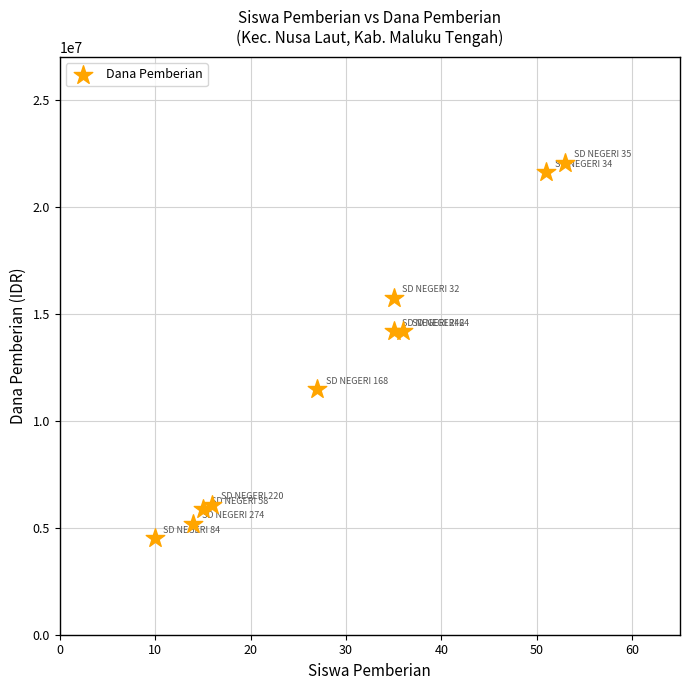

What is the average Y value?

12082500